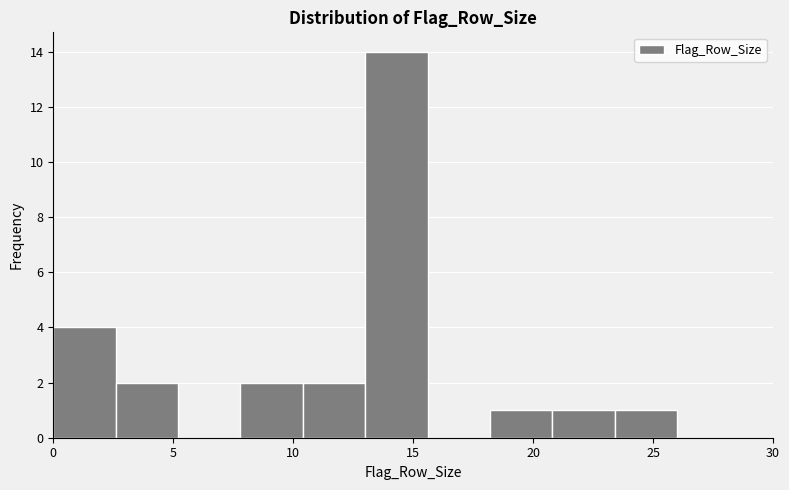

Reading left to right, list every bar in this chart as the range it spans on the x-axis followed by its height. Neither the bar edges nor the heights are printed on the chart, so give them approximately, as read against the axes.

0.0 to 2.6: 4
2.6 to 5.2: 2
5.2 to 7.8: 0
7.8 to 10.4: 2
10.4 to 13.0: 2
13.0 to 15.6: 14
15.6 to 18.2: 0
18.2 to 20.8: 1
20.8 to 23.4: 1
23.4 to 26.0: 1